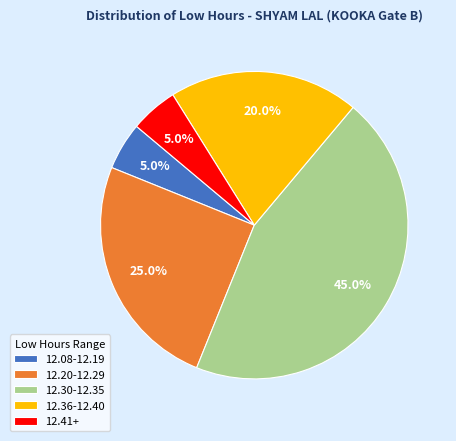

What is the largest slice in the pie chart?

12.30-12.35